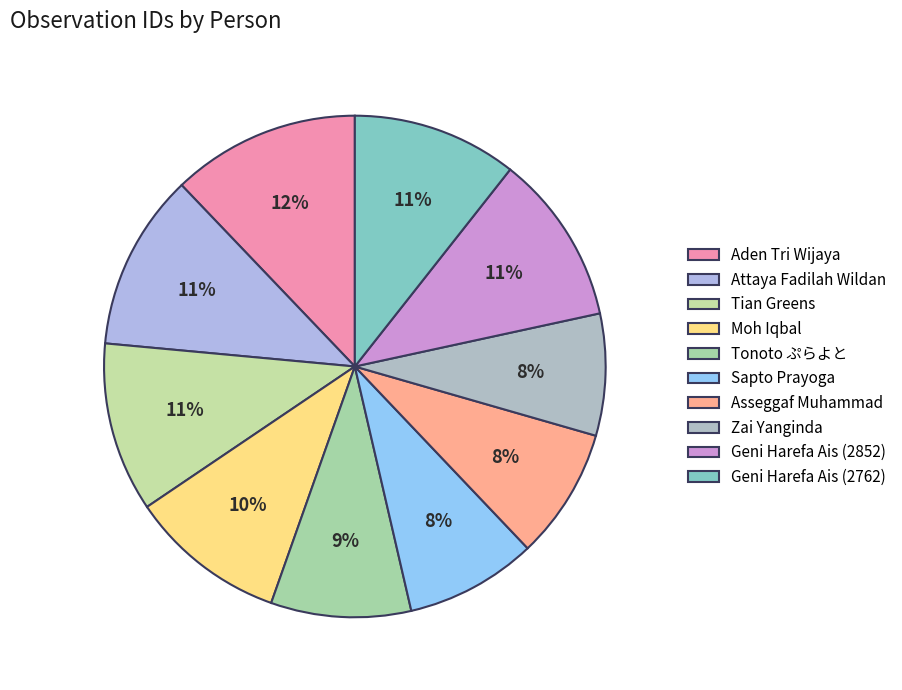

What percentage do Moh Iqbal and Tian Greens together represent?

21.1%